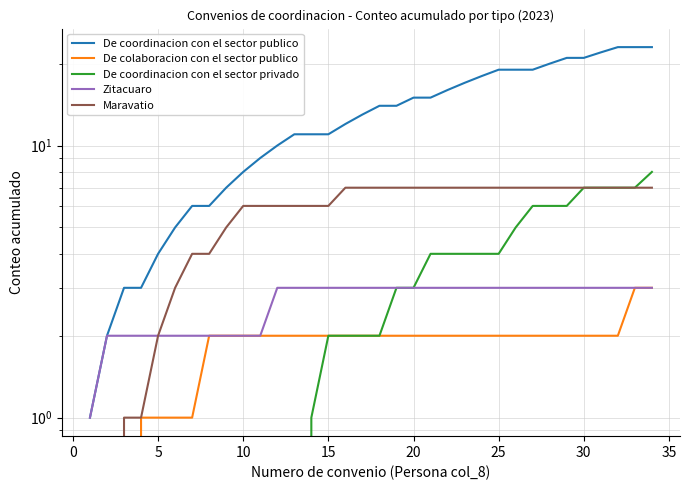

What is the difference between the maximum and second lowest values in the De colaboracion con el sector publico series?

3